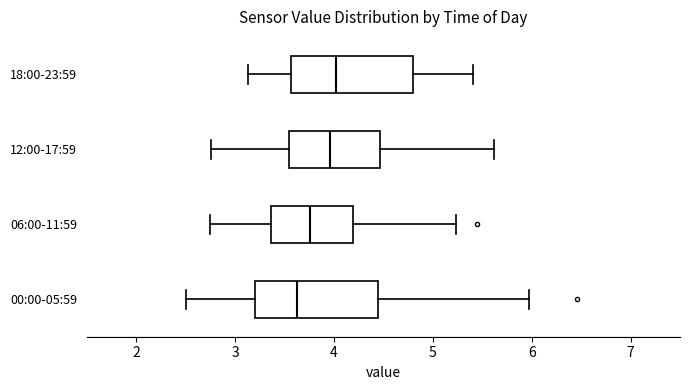

Where does the right whisker of the box for 06:00-11:59 end on the x-axis? The values are not printed on the chart, so give them approximately, as read against the axis.

5.2